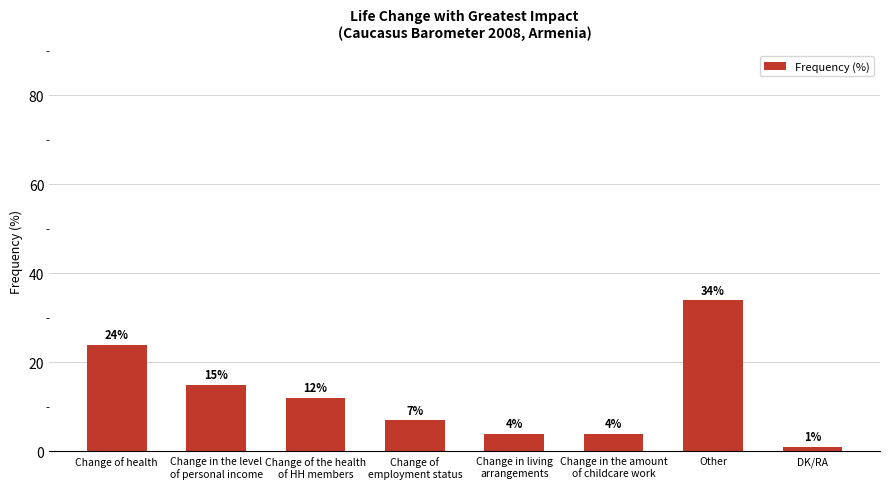

What is the change in value from Change of health to DK/RA?

-23